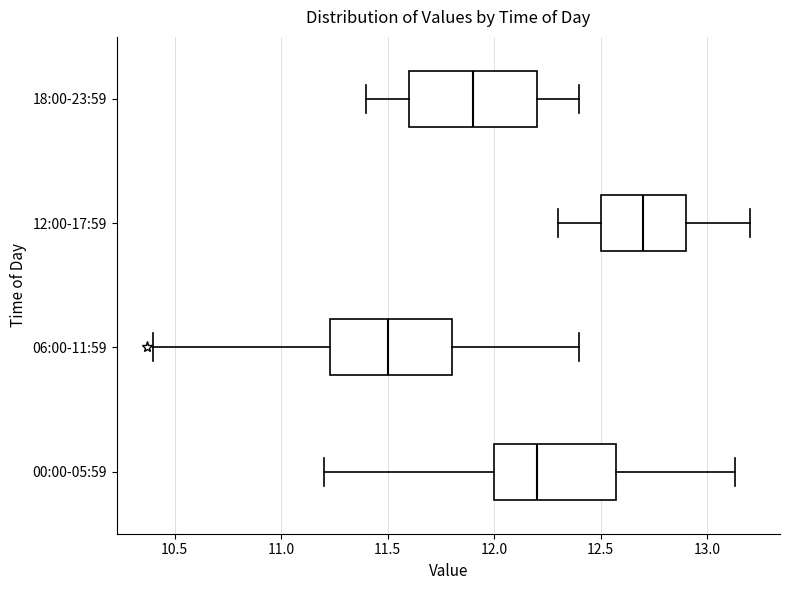

Where is the left edge of the box for 00:00-05:59 on the x-axis? The values are not printed on the chart, so give them approximately, as read against the axis.

12.00